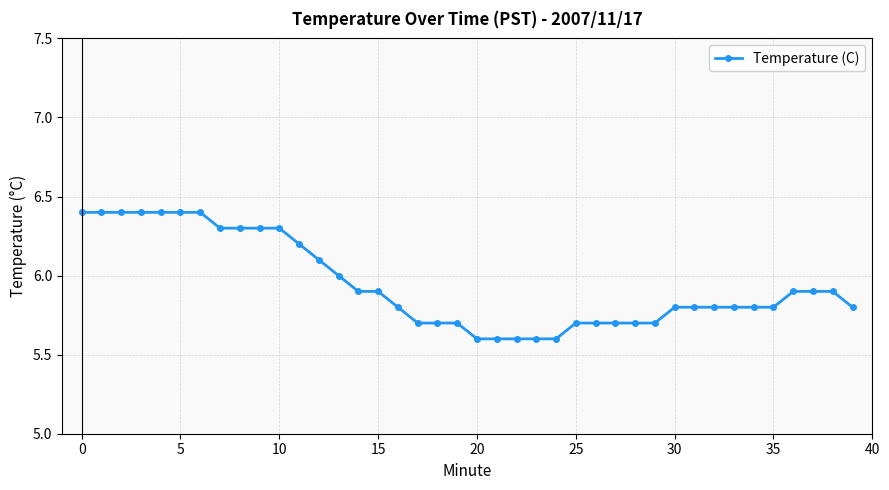

What is the value of the 8th point from the left?

6.3